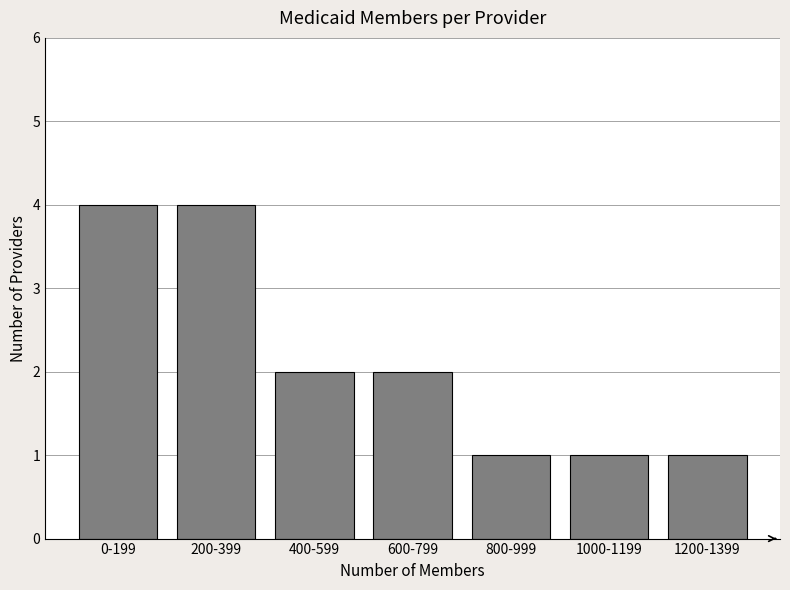

Reading left to right, what are all the values shown in this chart?

0-199=4	200-399=4	400-599=2	600-799=2	800-999=1	1000-1199=1	1200-1399=1